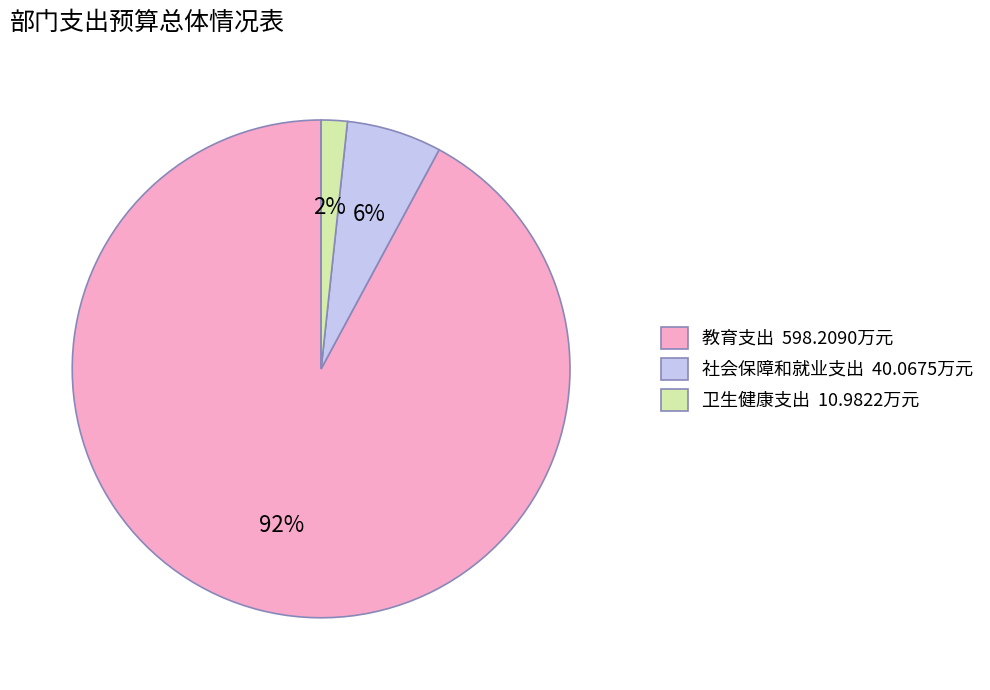

To the nearest percent, what is the average slice percentage?

33%